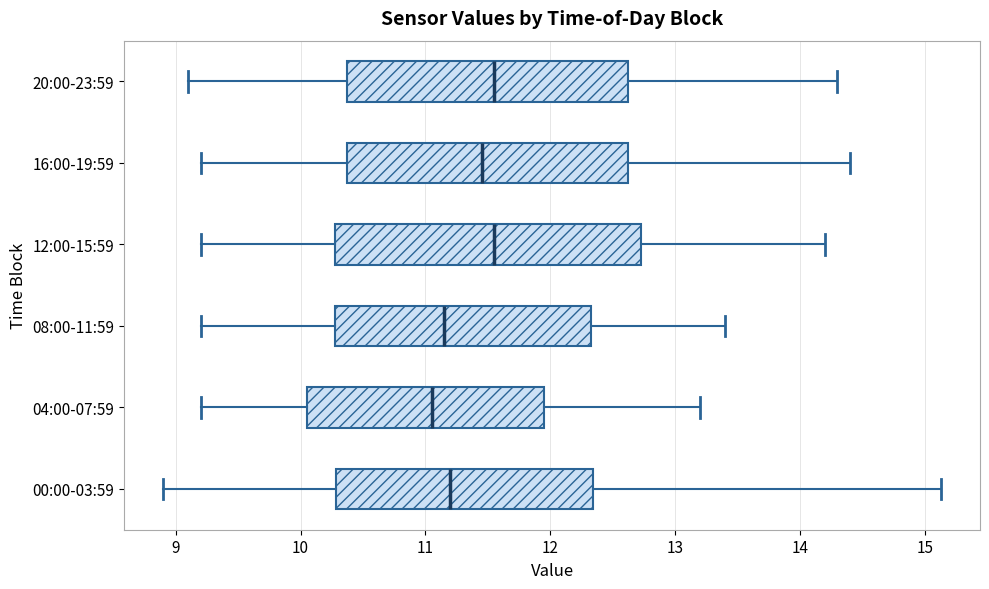

Which box is the widest, from its left edge to its right edge?

12:00-15:59